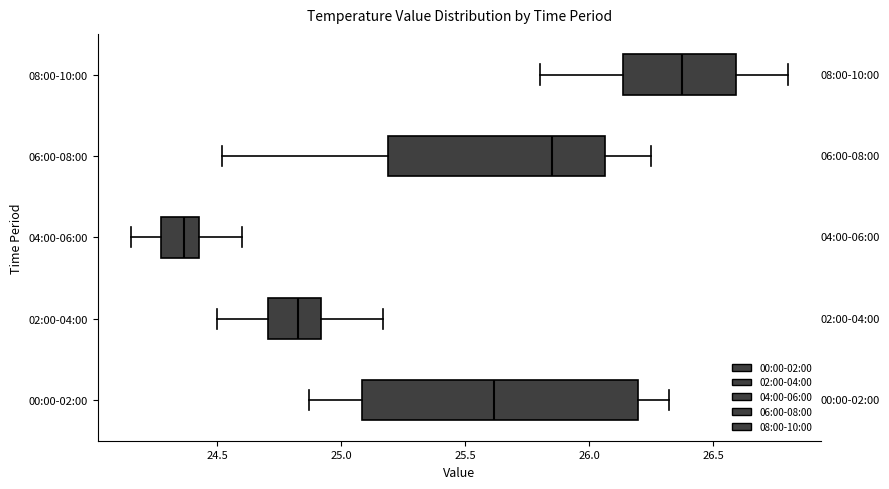

Which box has the furthest to the right median line?

08:00-10:00